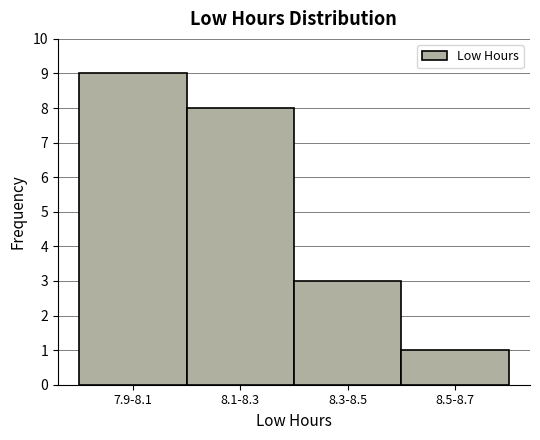

Reading left to right, transcribe all the data shown in this chart.

7.9-8.1=9	8.1-8.3=8	8.3-8.5=3	8.5-8.7=1